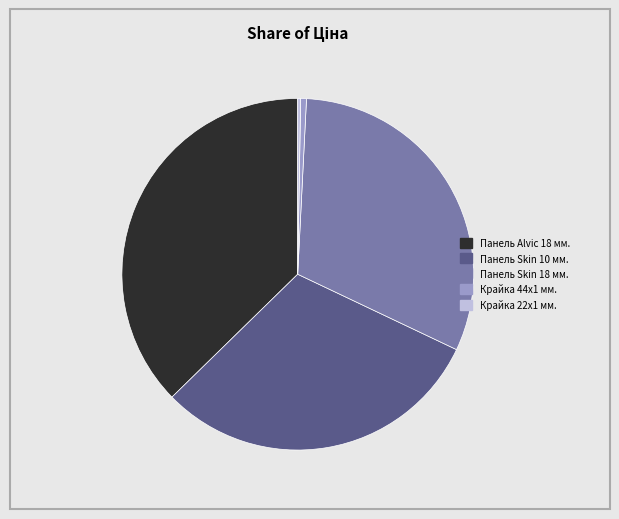

Which category has the biggest portion of the pie?

Панель Alvic 18 мм.